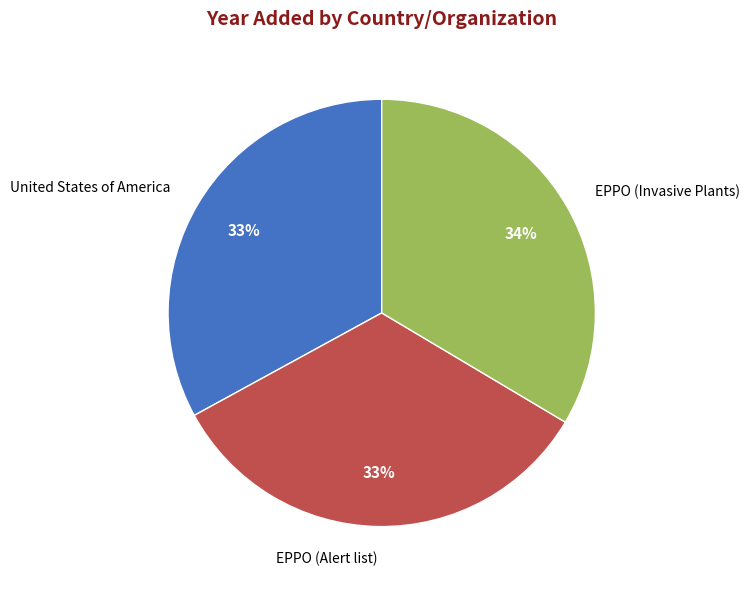

Do United States of America and EPPO (Invasive Plants) together represent more than half of the pie?

Yes